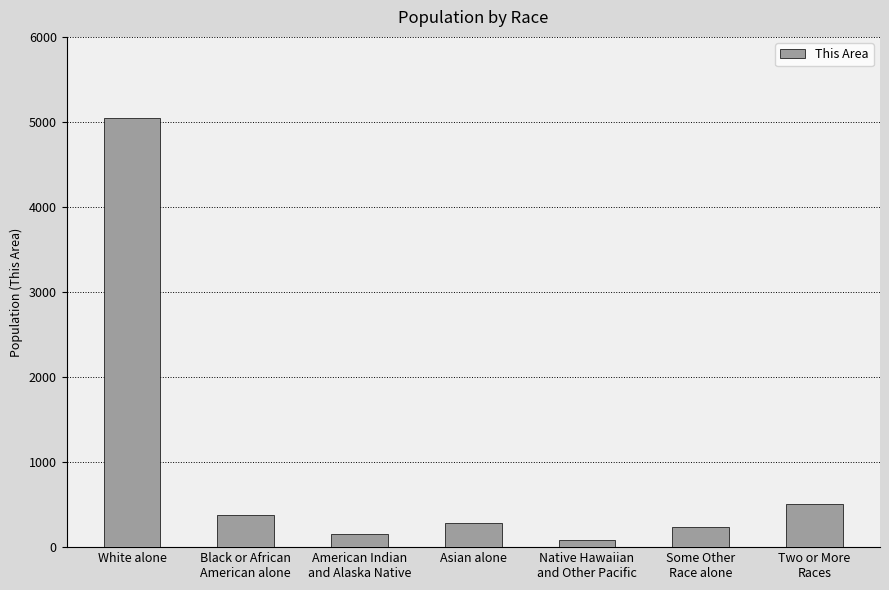

Reading left to right, transcribe all the data shown in this chart.

5052	380	153	283	86	234	509